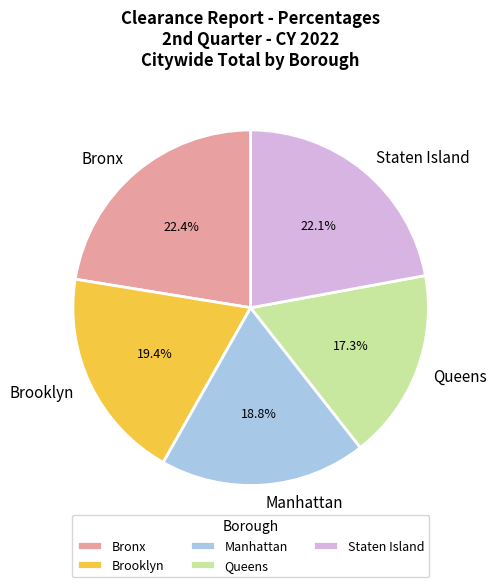

What percentage is the Manhattan slice, to the nearest percent?

19%